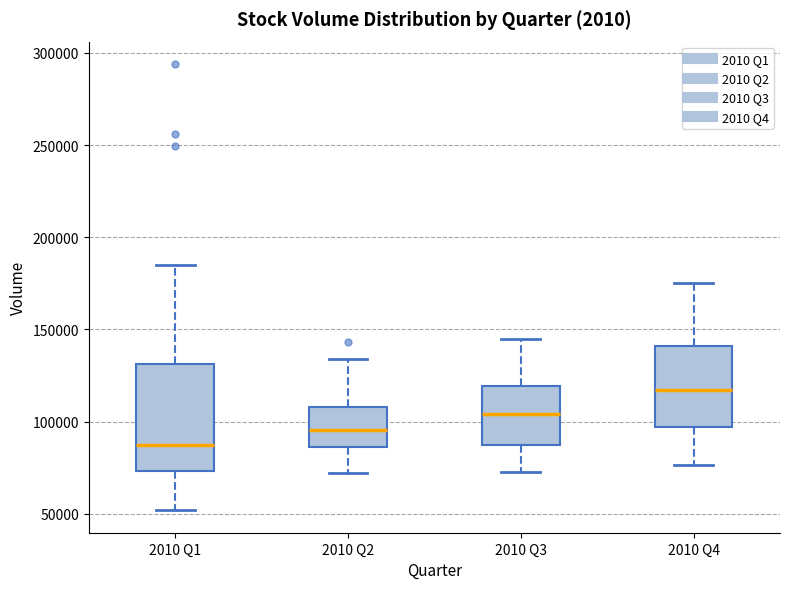

Where does the lower whisker of the box for 2010 Q2 end on the y-axis? The values are not printed on the chart, so give them approximately, as read against the axis.

70000